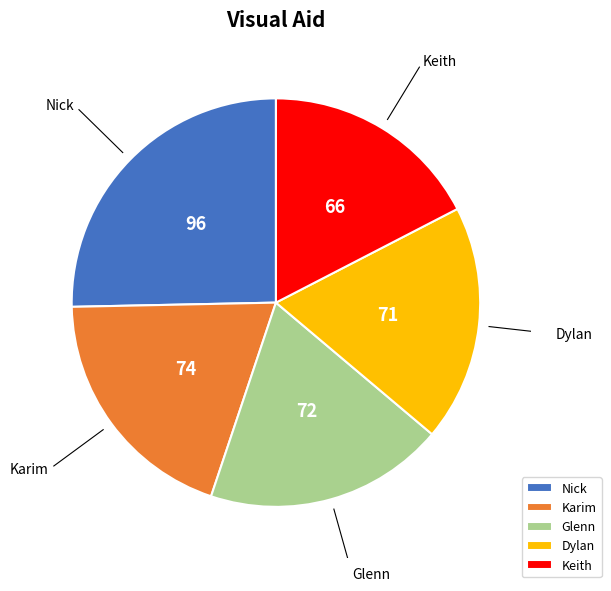

Which category has the smallest portion of the pie?

Keith